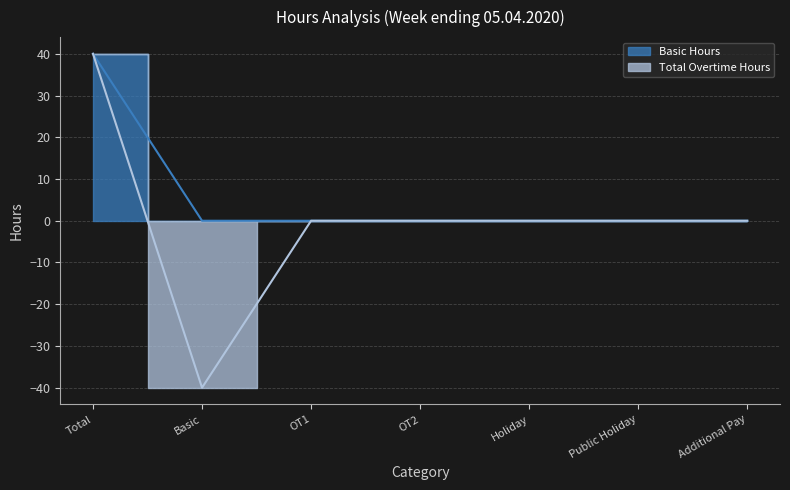

The value at OT2 is 0. True or false?

True